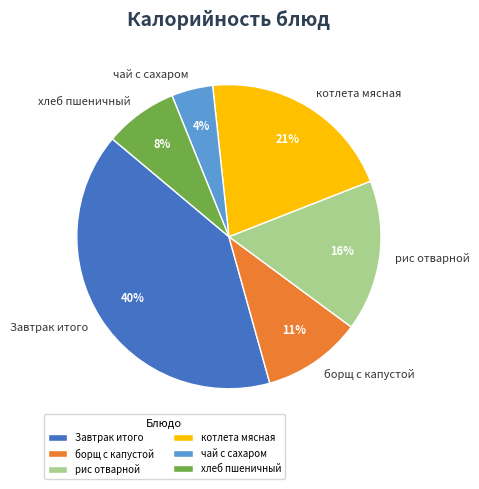

To the nearest percent, what portion does котлета мясная represent?

21%